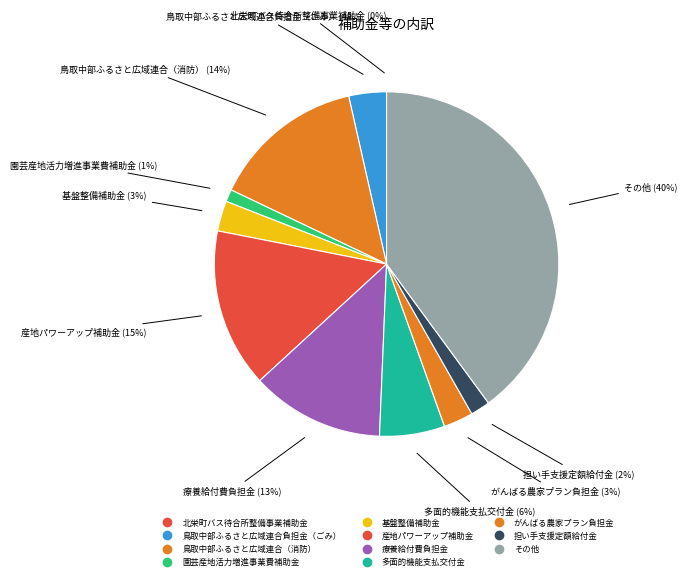

How many slices are in this pie chart?

11